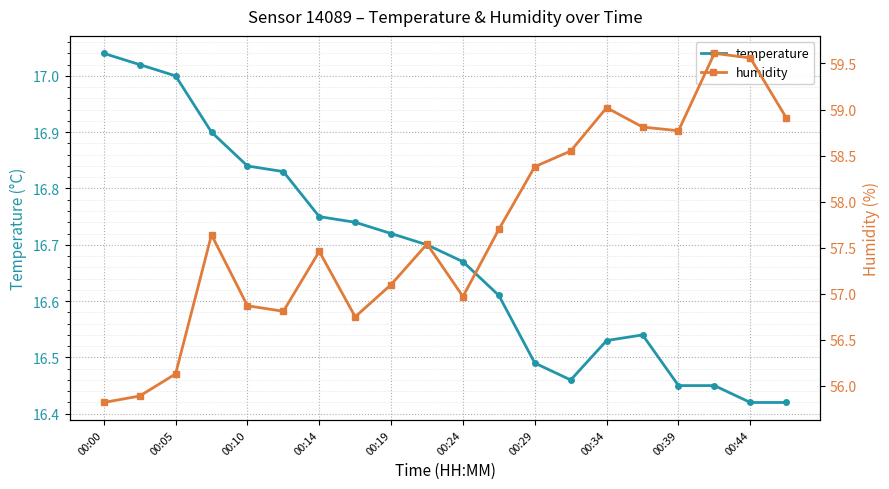

True or false: humidity and temperature cross at least once.

False